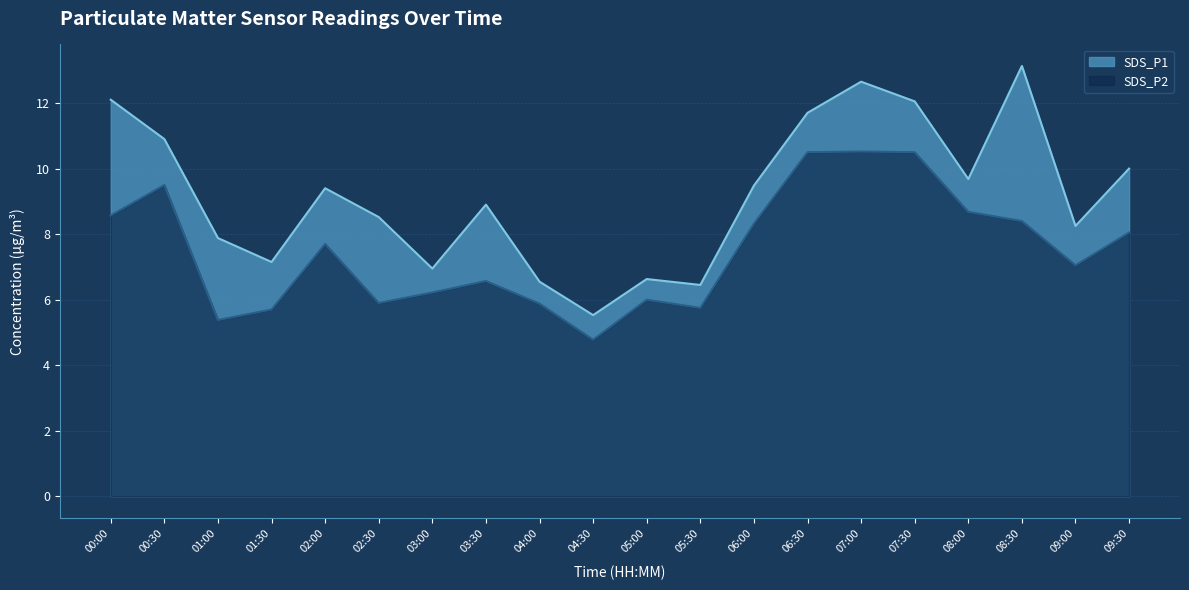

What is the smallest value displayed?

4.8